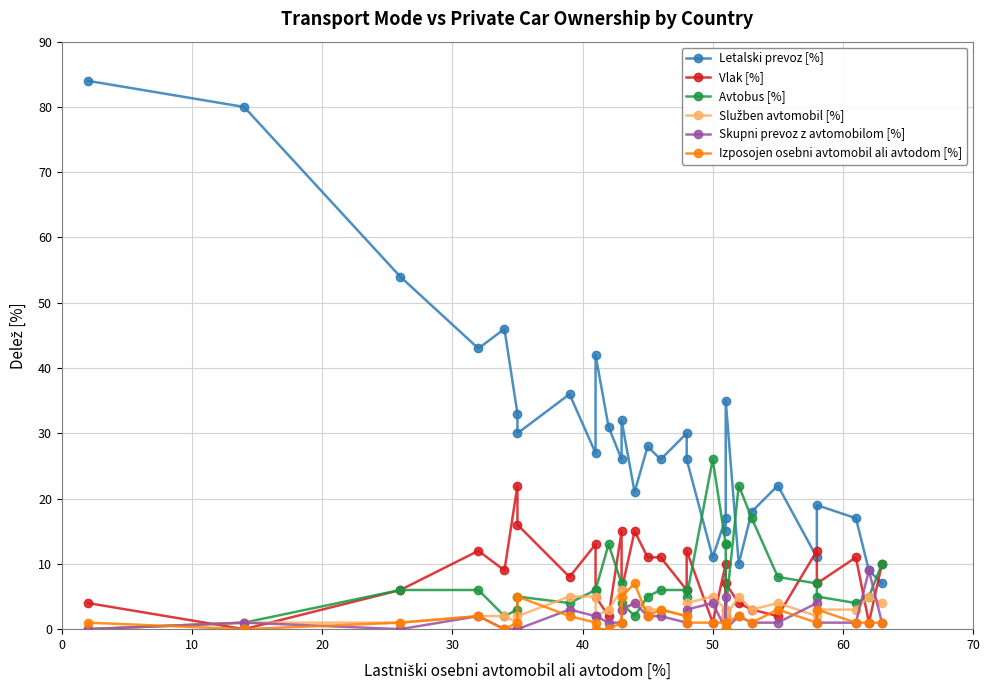

What is the value of the Služben avtomobil [%] point at the 20th from the left?

3